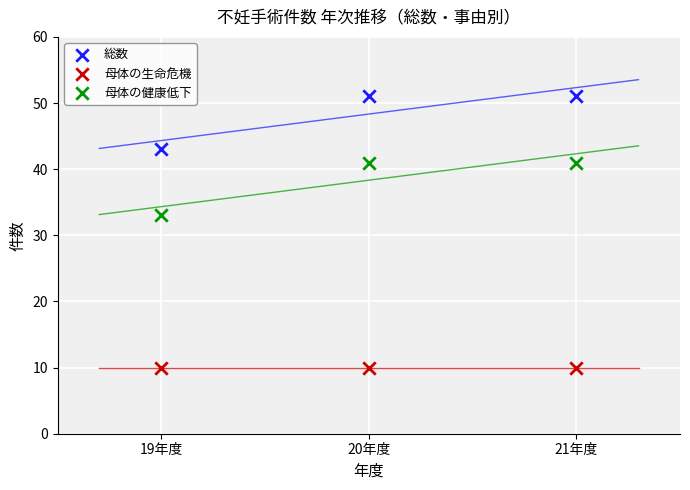

Across all data points, what is the average Y value?

32